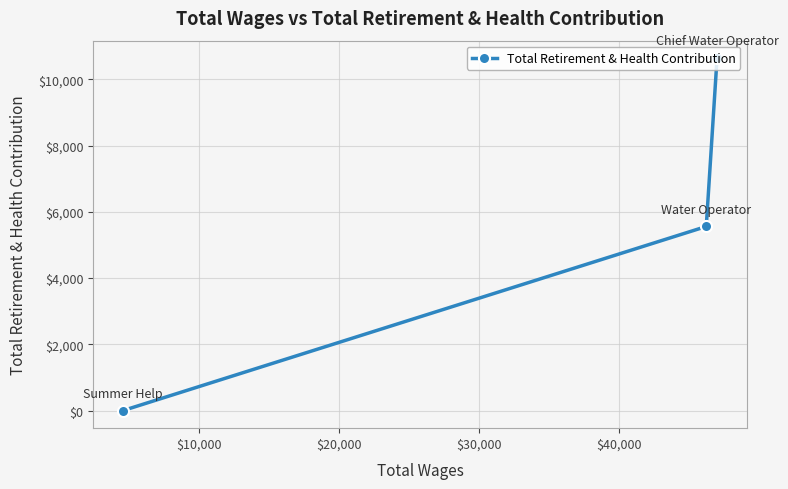

What is the maximum value shown in the chart?

10633